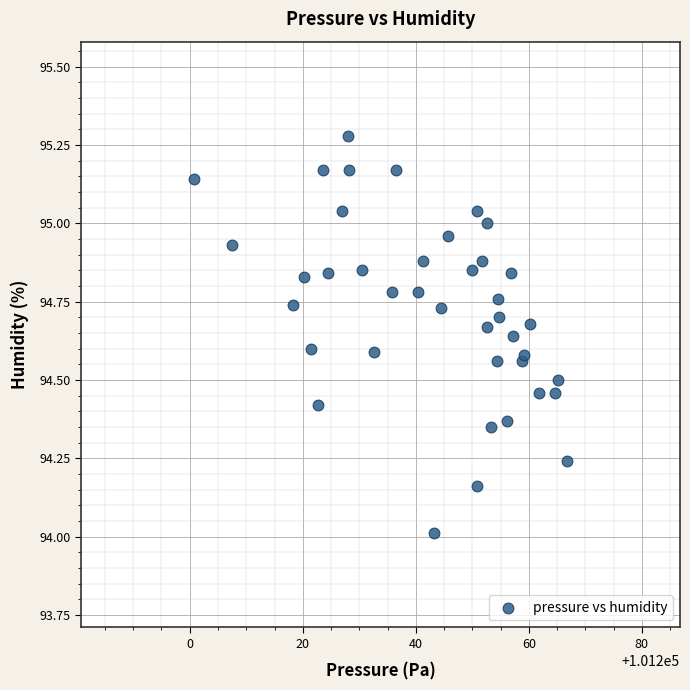

What is the range of Y values (max minus min)?

1.3